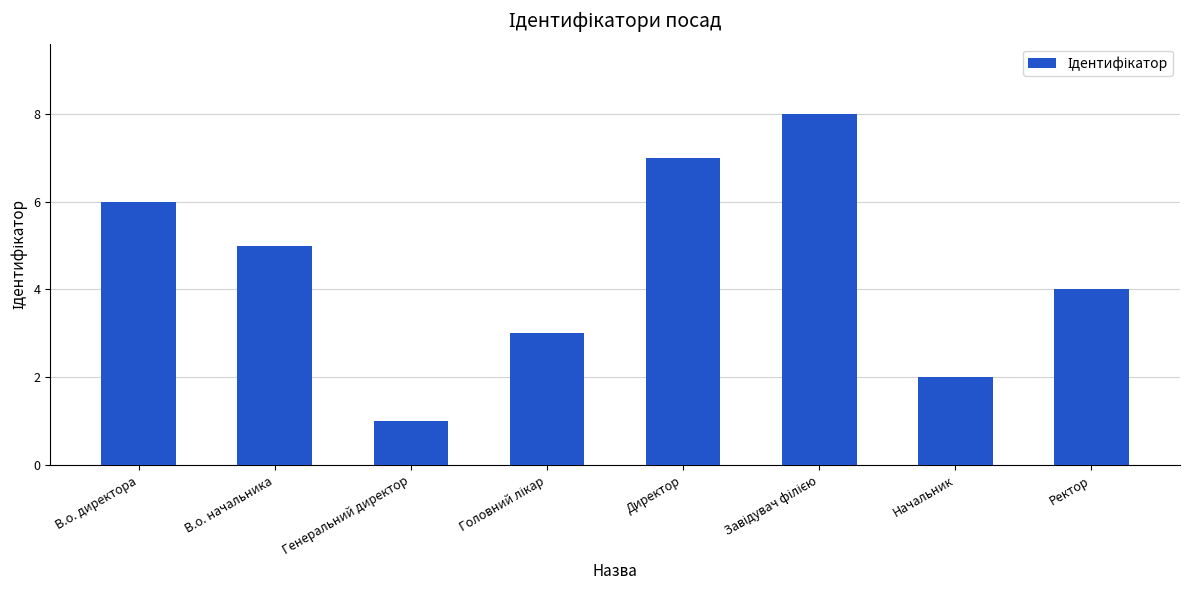

Is it true that the value at В.о. директора is 2?

False